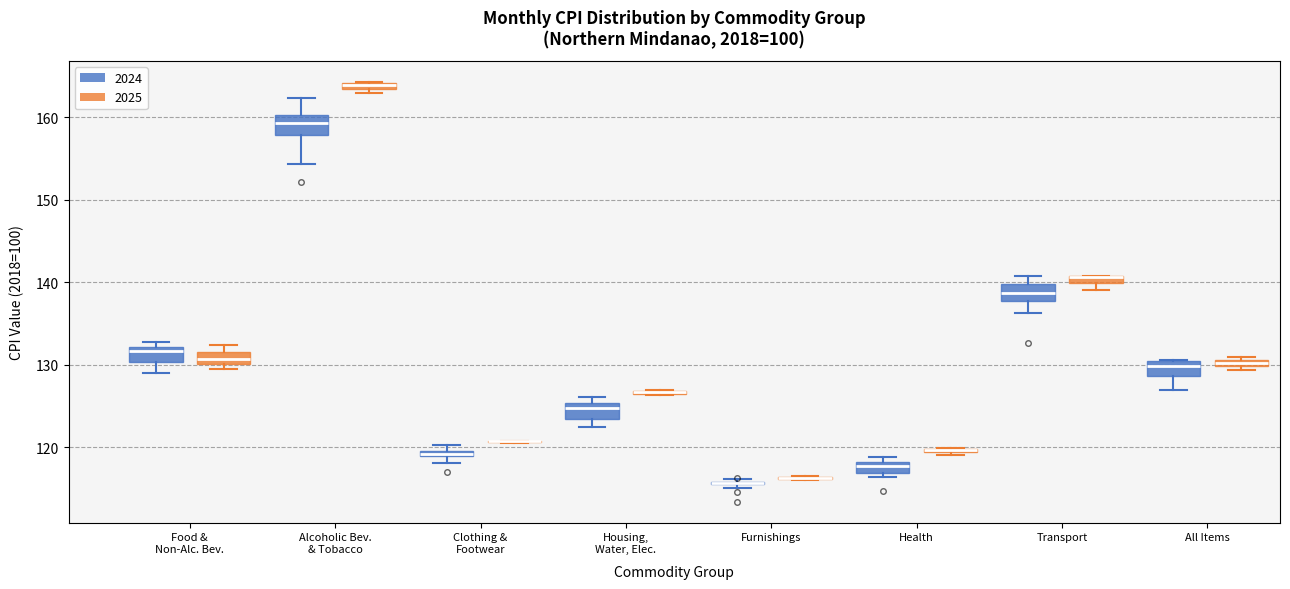

Where is the lower edge of the box for Food & Non-Alc. Bev. (2025) on the y-axis? The values are not printed on the chart, so give them approximately, as read against the axis.

130